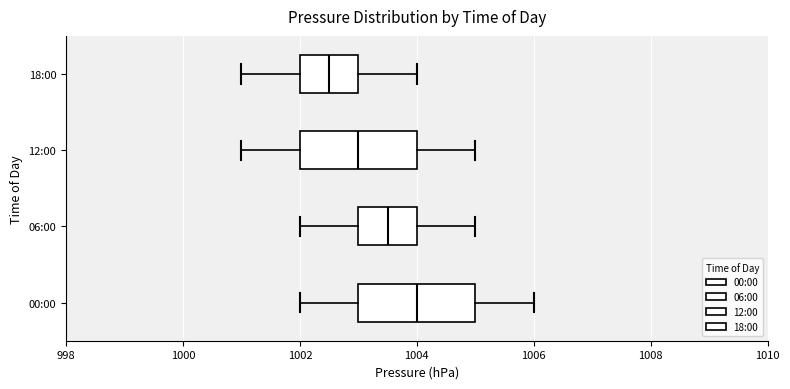

Where is the right edge of the box for 06:00 on the x-axis? The values are not printed on the chart, so give them approximately, as read against the axis.

1004.0